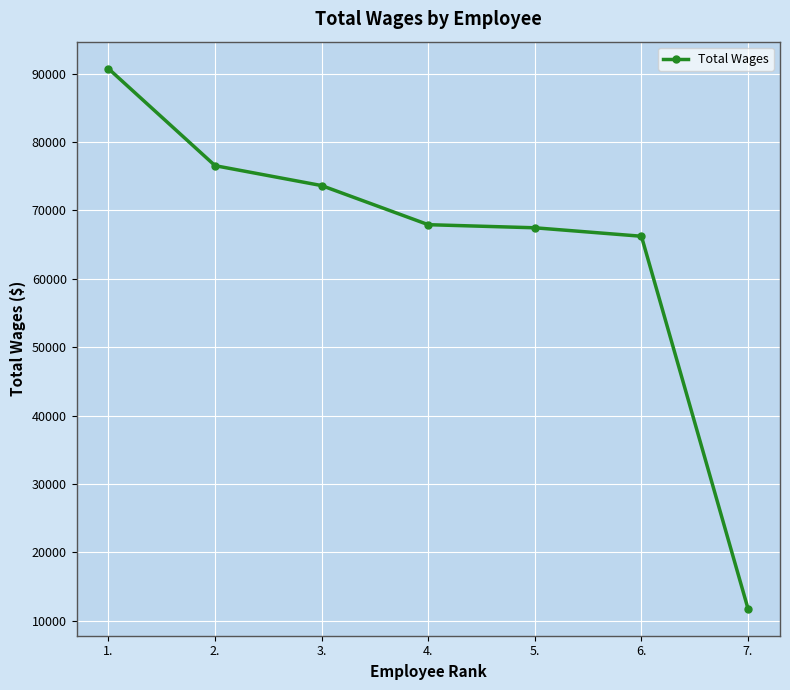

Read the value at 1., to the nearest 50.

90750